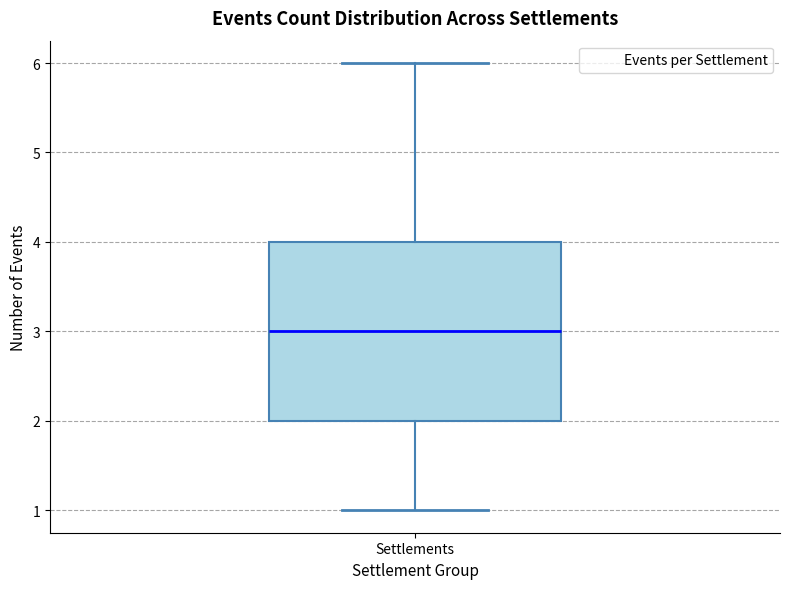

Read this box plot against the y-axis: the position of the median line, the range covered by the box, and the ends of both whiskers. The values are not printed on the chart, so give them approximately, as read against the axis.

median 3, box 2 to 4, whiskers 1 to 6